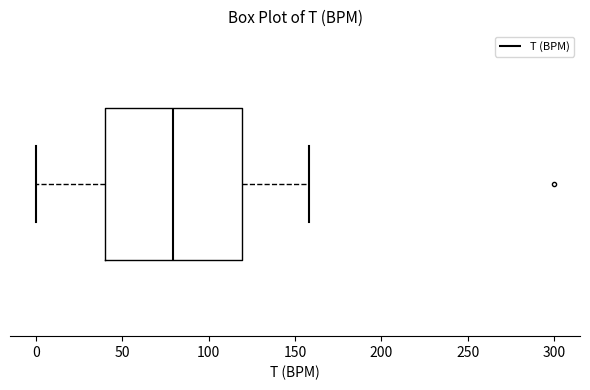

Where does the right whisker of the box end on the x-axis? The values are not printed on the chart, so give them approximately, as read against the axis.

160